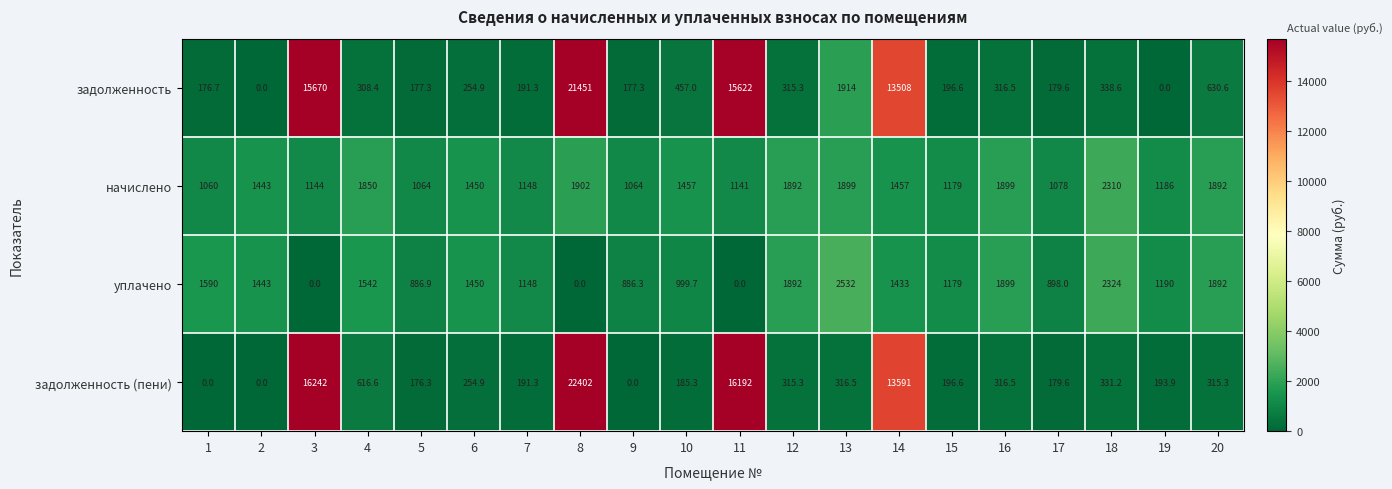

What is the highest value of the задолженность (пени) series?

22402.0